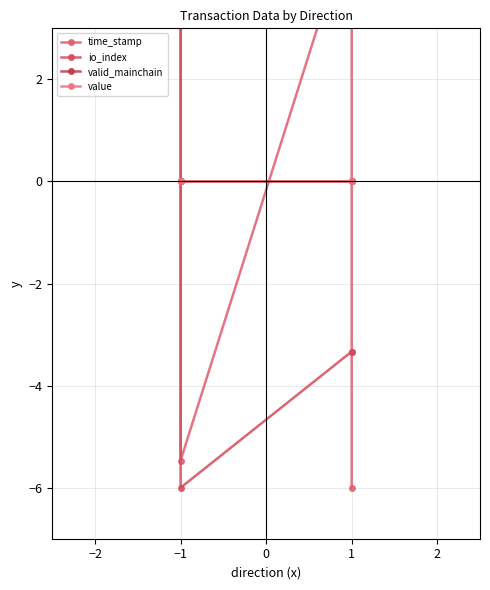

Which has a higher value, −1 or 1?

−1